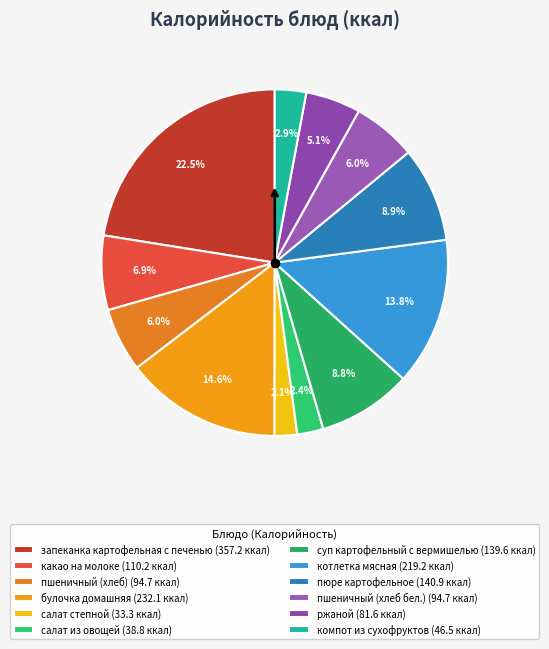

To the nearest percent, what is the difference between the компот из сухофруктов and запеканка картофельная с печенью slice percentages?

20%